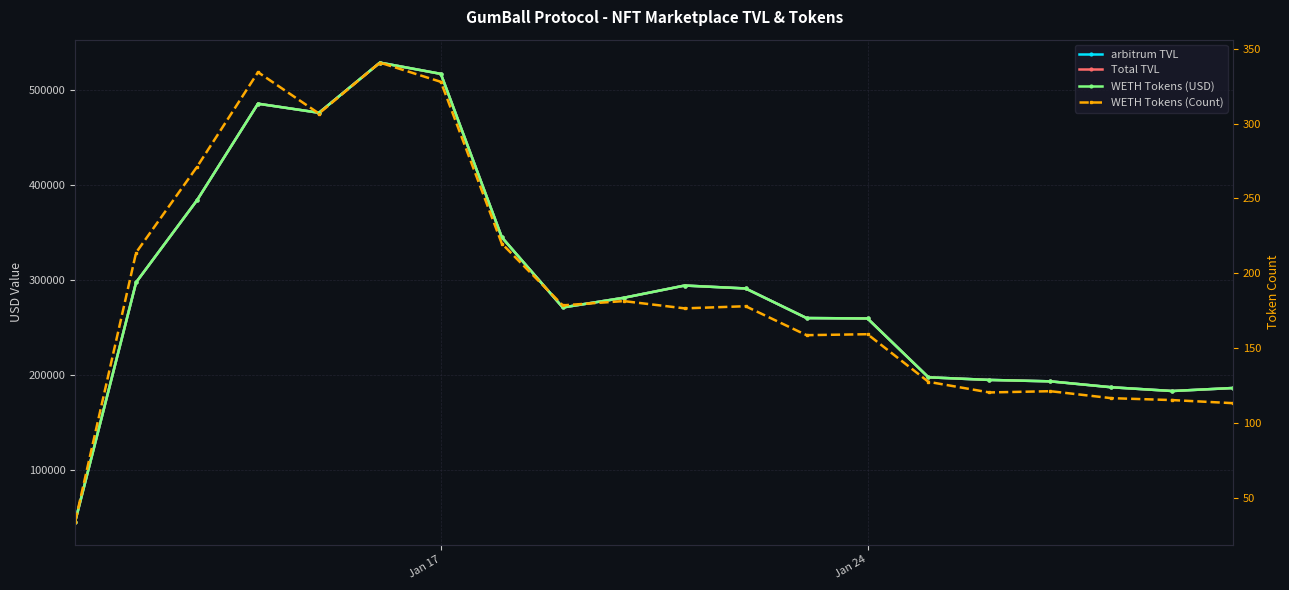

How many distinct data groups are displayed?

4